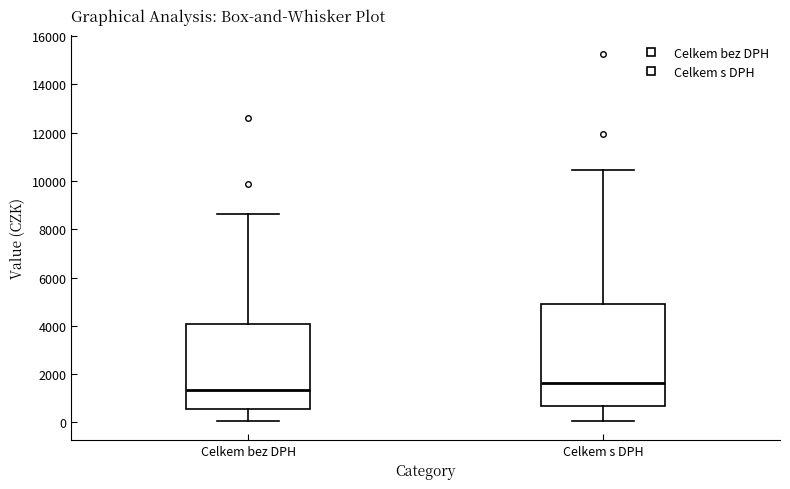

Where is the upper edge of the box for Celkem s DPH on the y-axis? The values are not printed on the chart, so give them approximately, as read against the axis.

5000